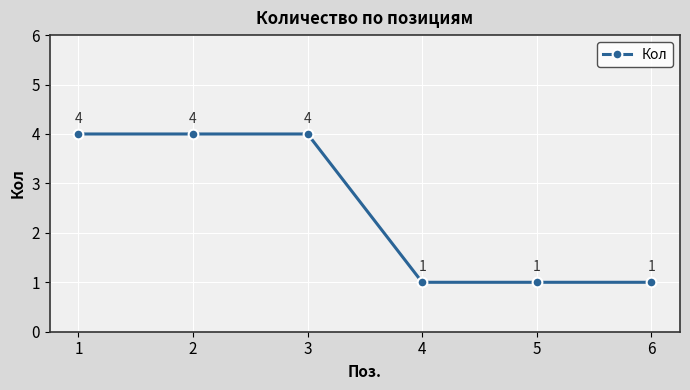

What is the difference between the second highest and second lowest values?

3